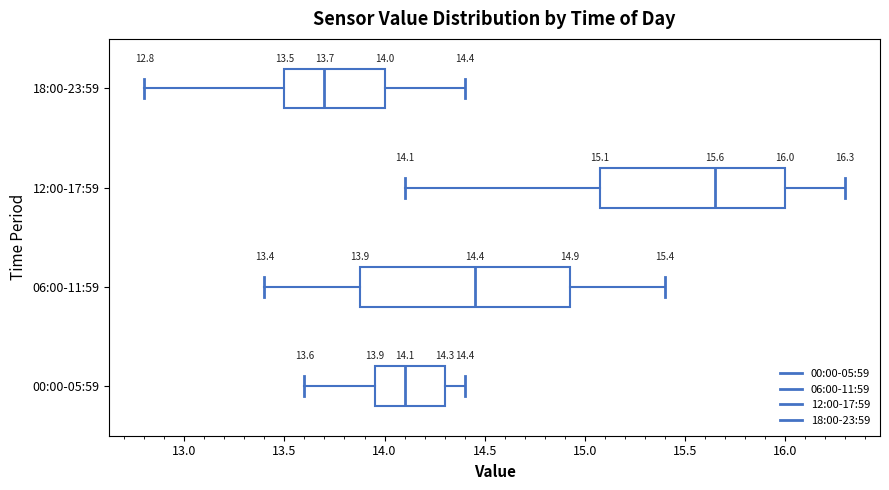

Which box is the widest, from its left edge to its right edge?

06:00-11:59